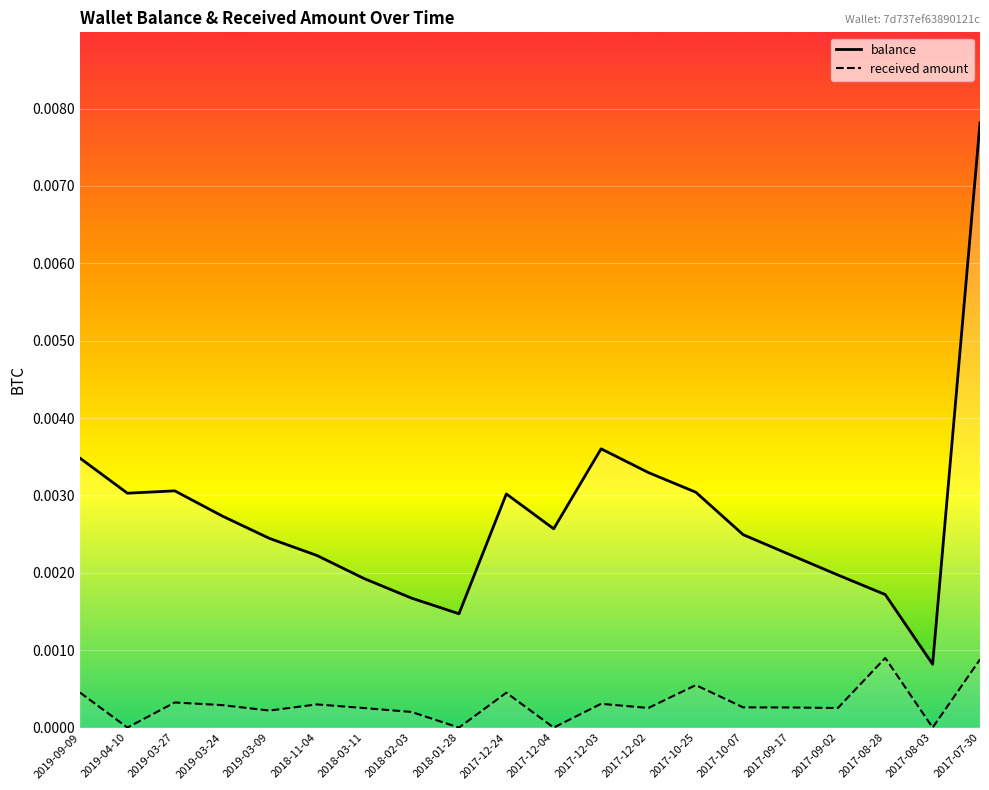

At which category is the sum across all series the highest?

2017-07-30